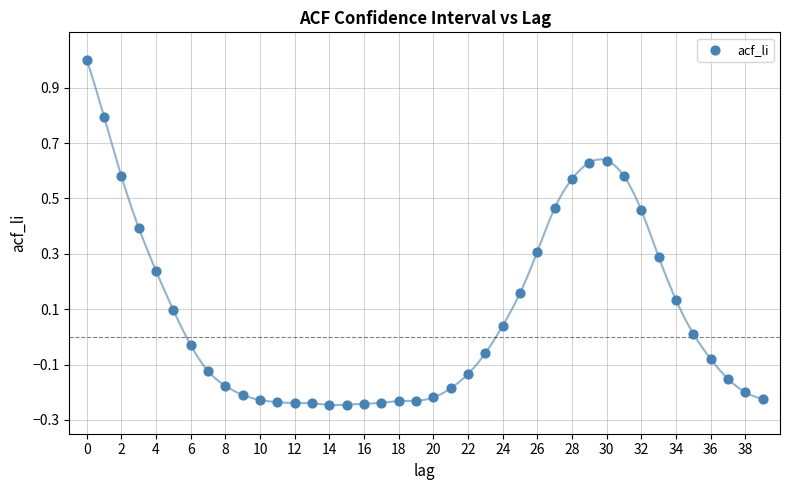

What is the range of Y values (max minus min)?

1.2